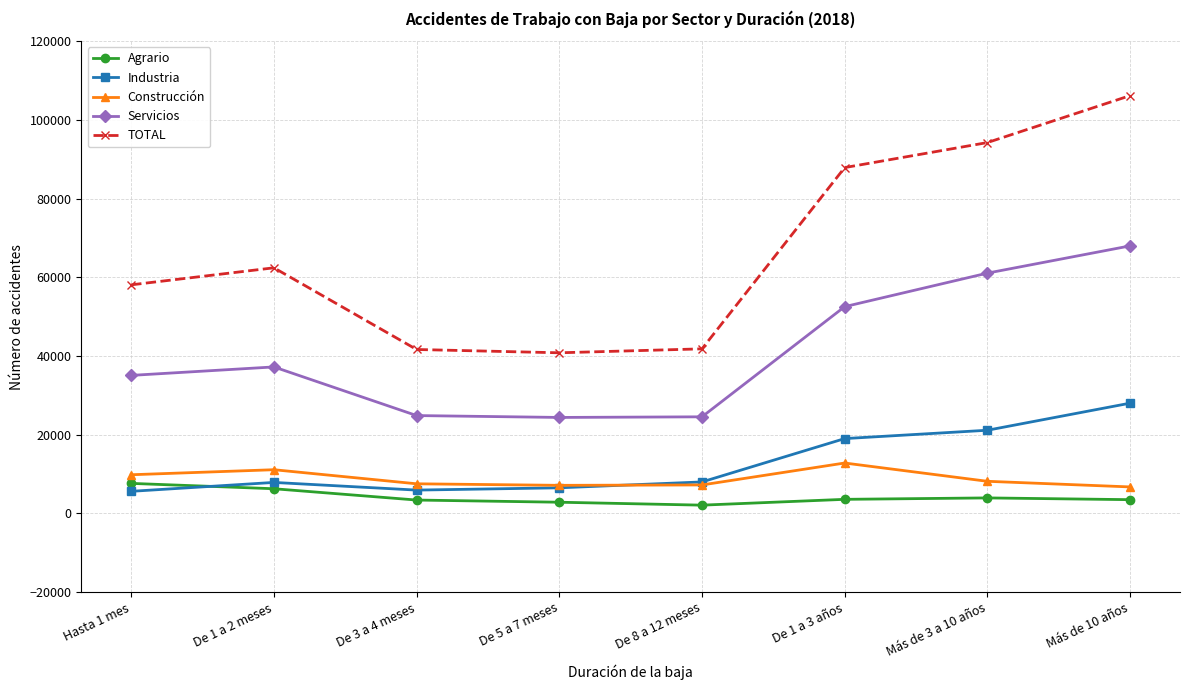

How many categories are shown in the chart?

8